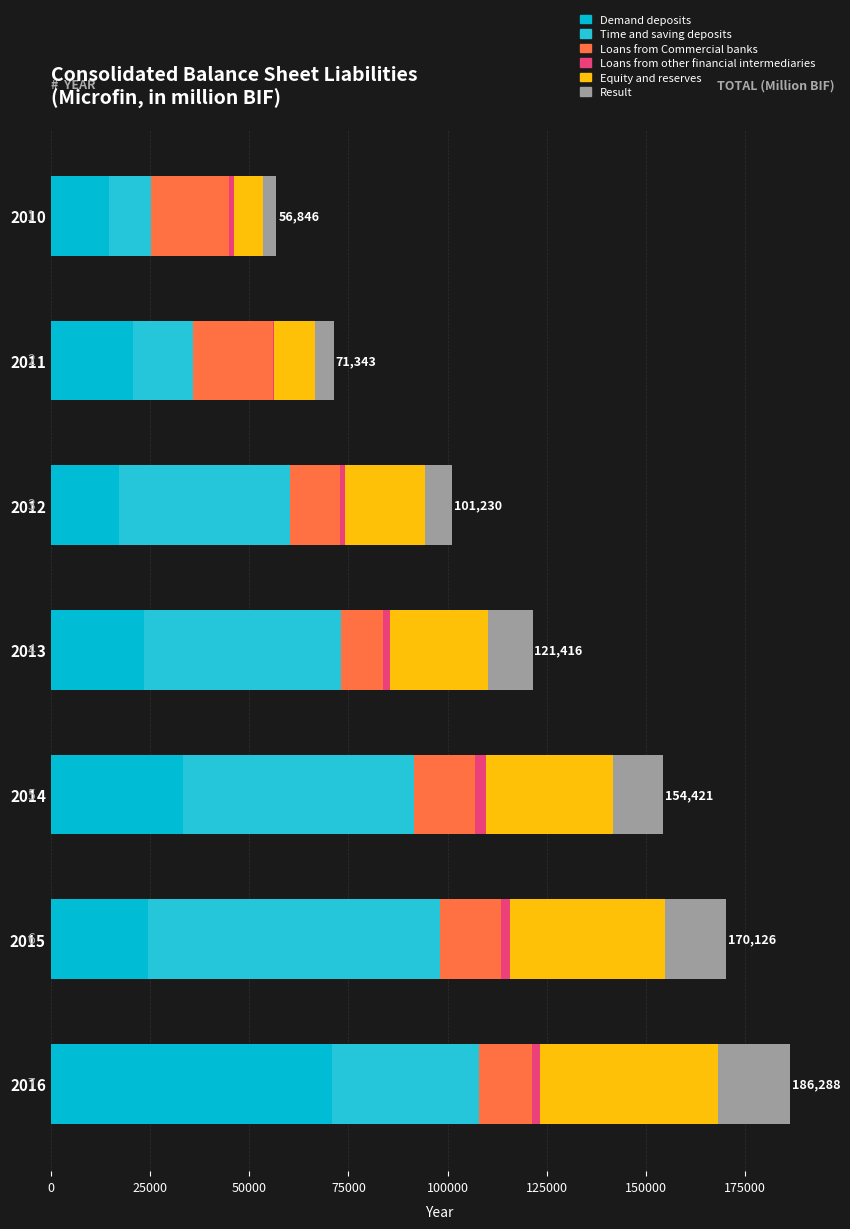

At which category is the sum across all series the highest?

2016